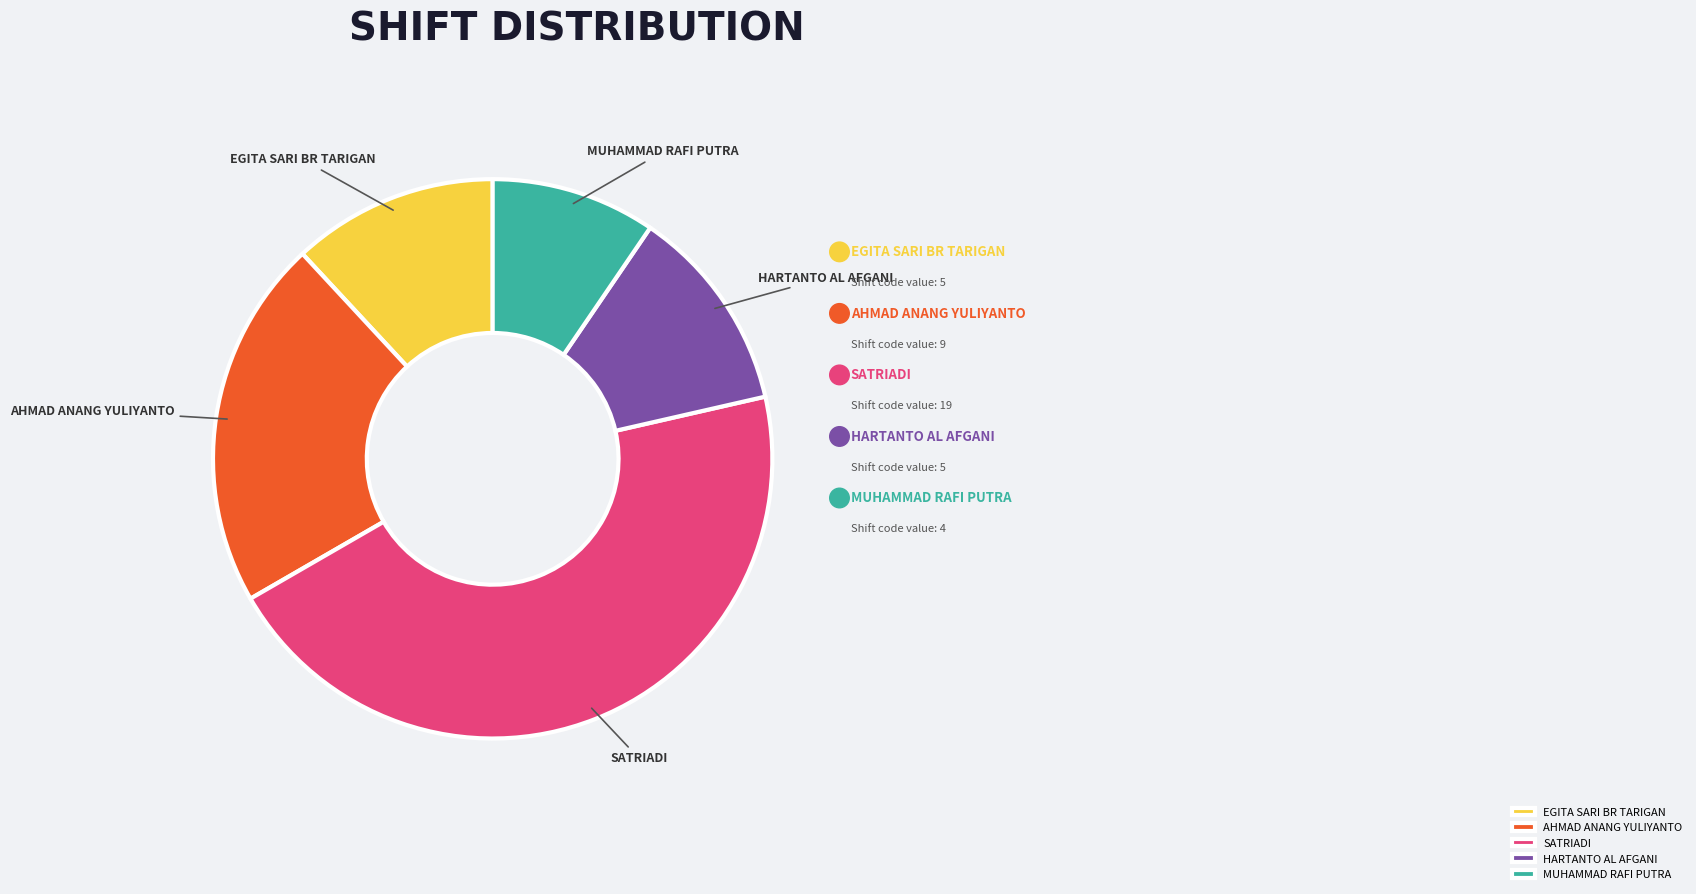

How many slices are in this pie chart?

5